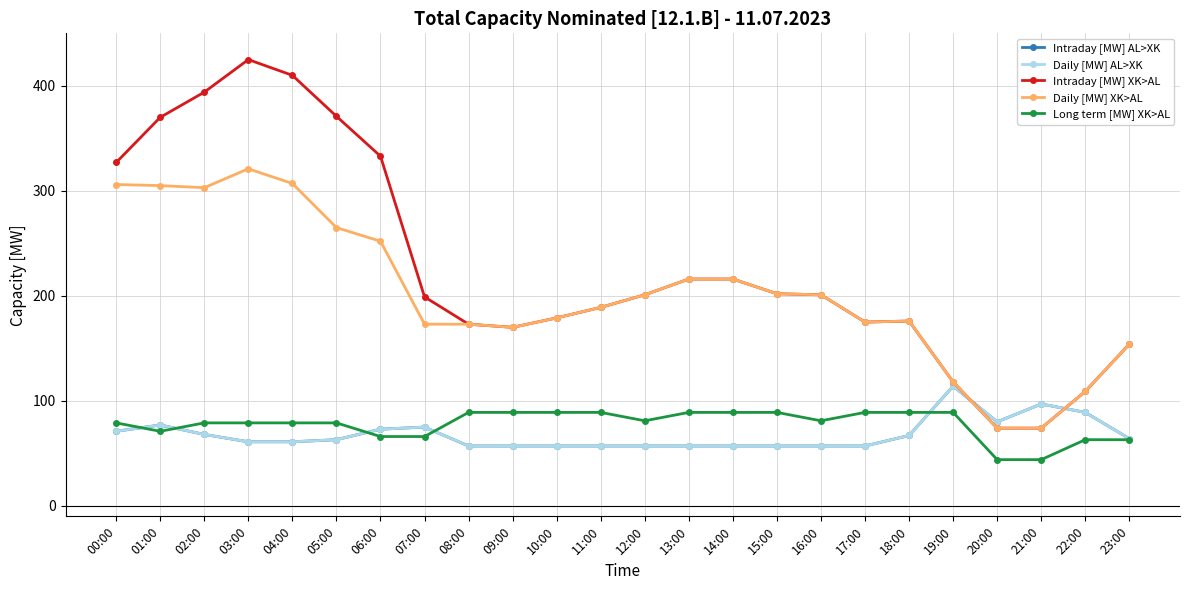

At how many categories does at least one series exceed 364?

5